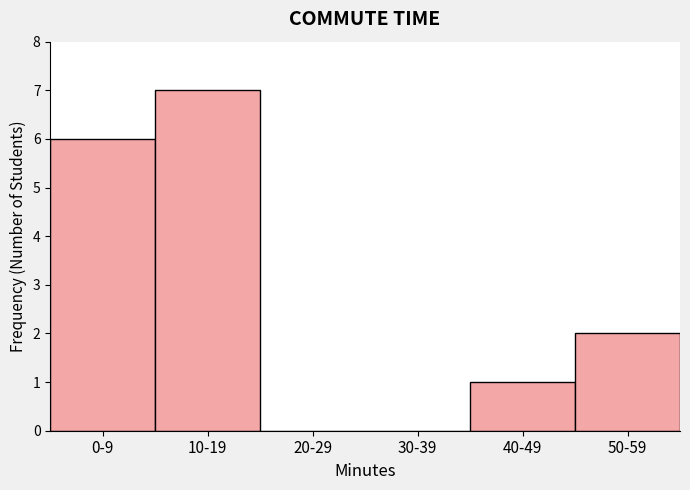

Reading left to right, extract all data points from this chart.

0-9=6	10-19=7	20-29=0	30-39=0	40-49=1	50-59=2